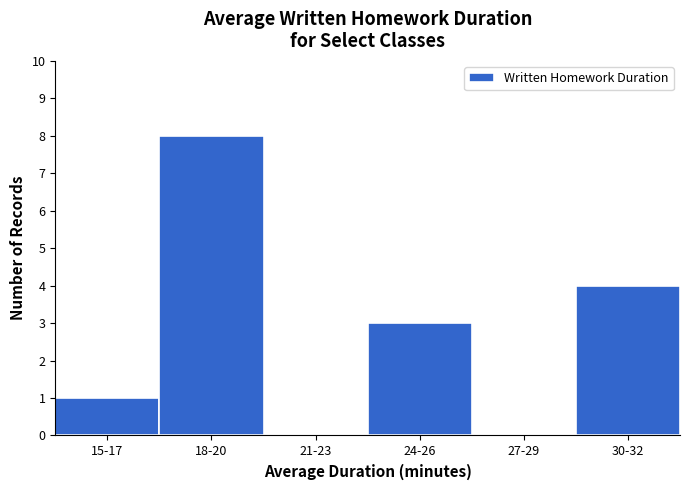

Reading left to right, transcribe all the data shown in this chart.

15-17=1	18-20=8	21-23=0	24-26=3	27-29=0	30-32=4